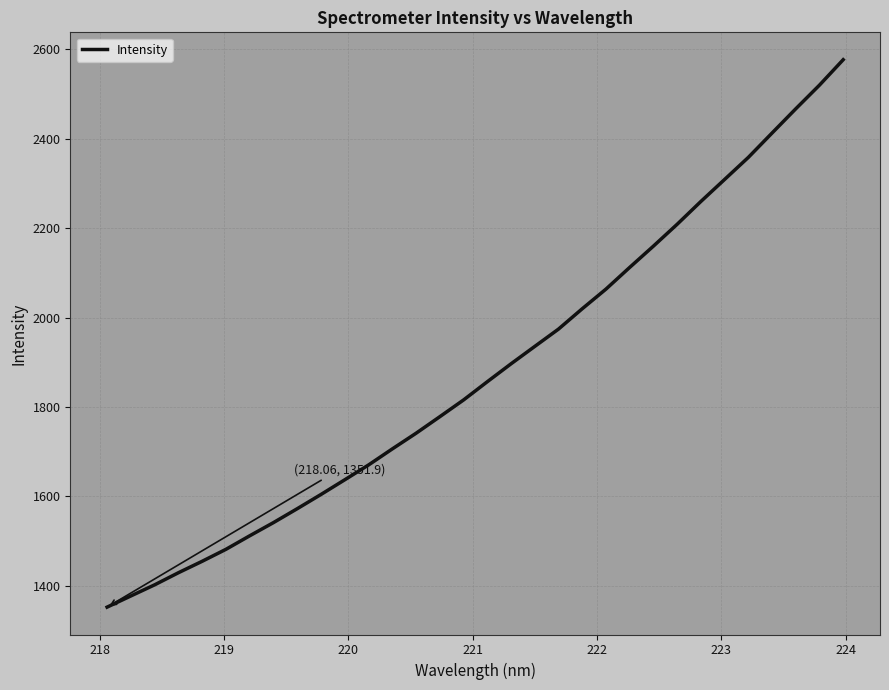

Reading left to right, list all the values displayed in this chart.

1351.9	1376.9	1401.8	1428.9	1454.5	1481.3	1511.6	1541.1	1572.2	1604.0	1636.9	1670.0	1705.9	1741.0	1778.0	1815.4	1856.2	1896.3	1935.3	1974.0	2019.6	2063.5	2112.1	2159.7	2208.6	2259.6	2308.9	2358.2	2412.8	2467.0	2520.0	2576.8